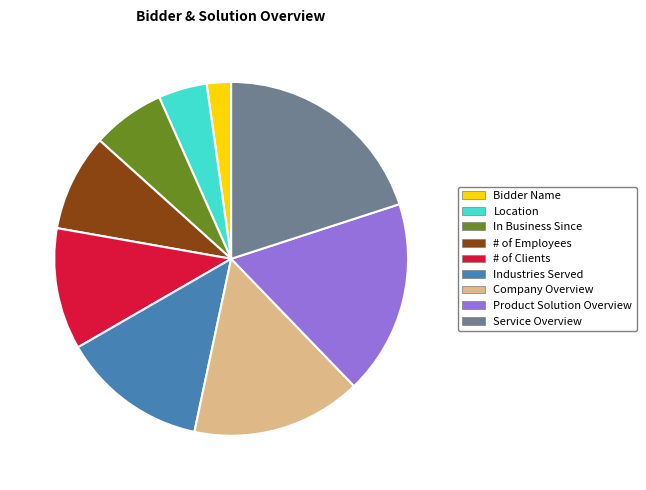

Is there a majority slice in this chart?

No